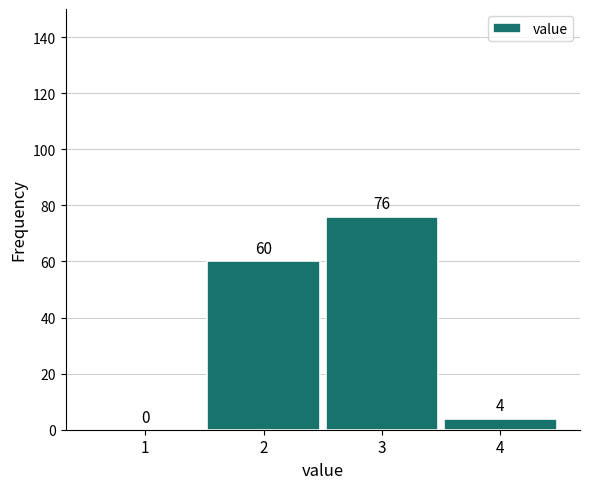

Reading right to left, extract all data points from this chart.

4=4	3=76	2=60	1=0